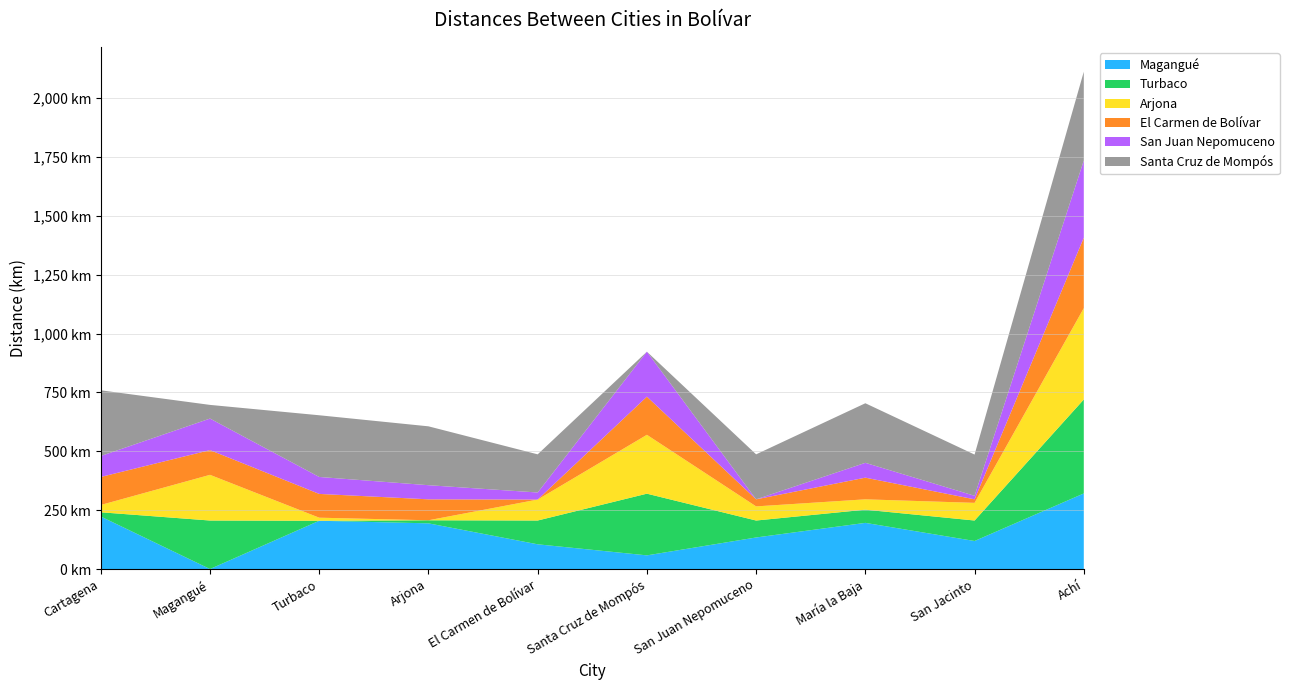

Reading right to left, transcribe all the data shown in this chart.

Magangué: 321	119	196	134	58	105	194	205	0	223
Turbaco: 399	87	56	72	262	101	13	0	206	18
Arjona: 388	75	44	60	250	89	0	13	194	31
El Carmen de Bolívar: 299	15	92	30	162	0	89	101	105	119
San Juan Nepomuceno: 328	15	63	0	191	30	60	72	134	89
Santa Cruz de Mompós: 377	175	253	191	0	162	250	262	58	279